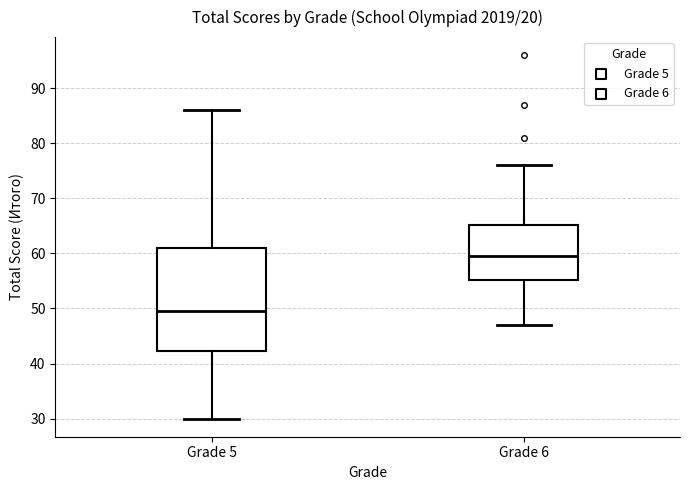

Reading left to right, read every box against the y-axis: the position of its median line, the range the box covers, and the ends of its whiskers. The values are not printed on the chart, so give them approximately, as read against the axis.

Grade 5: median 50, box 42 to 61, whiskers 30 to 86
Grade 6: median 60, box 55 to 65, whiskers 47 to 76